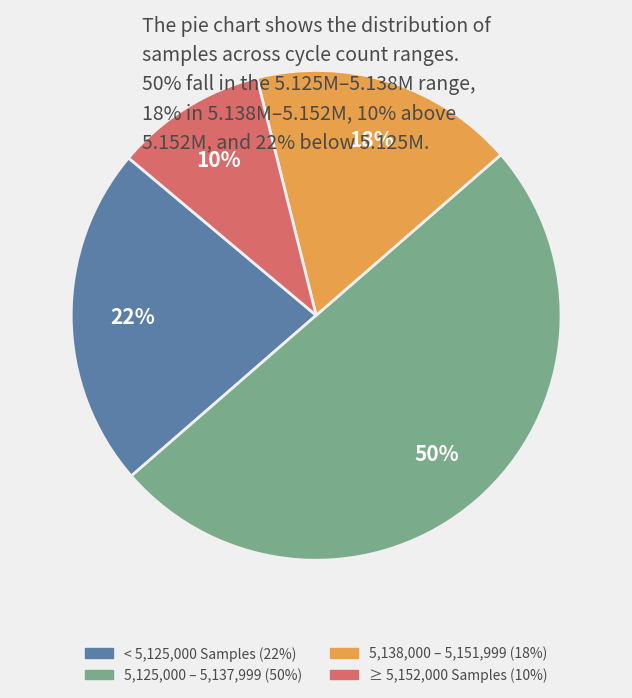

To the nearest percent, what is the difference between the largest and smallest slice percentages?

40%